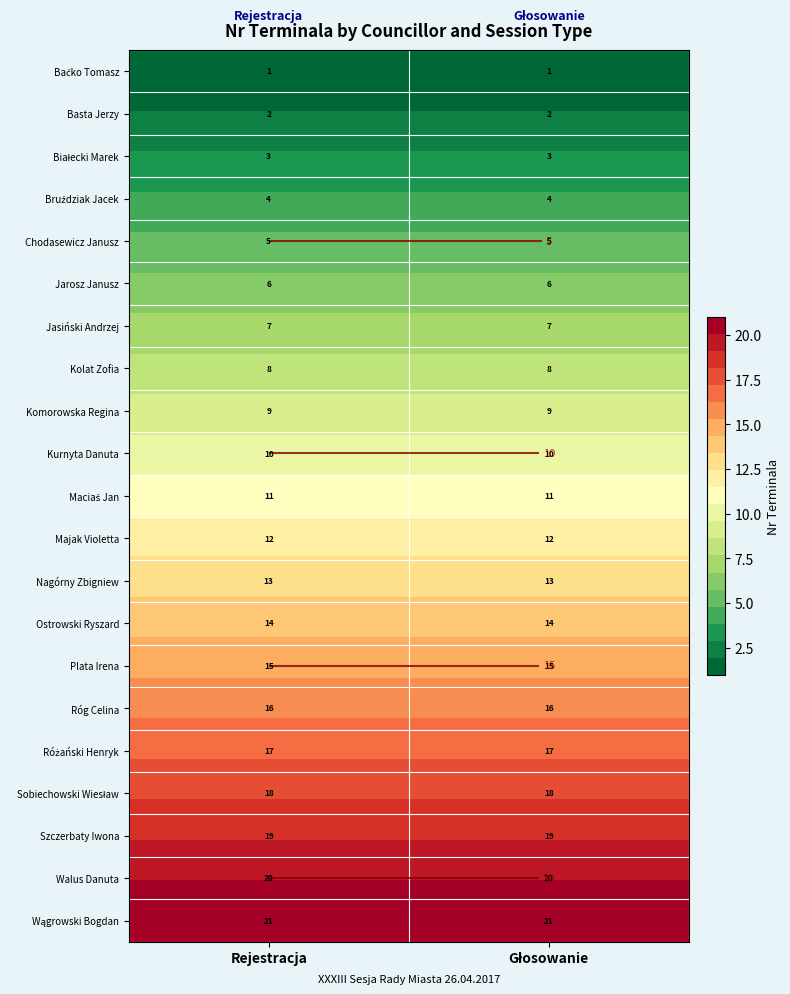

The Maciaś Jan series shows 11 at Rejestracja. True or false?

True